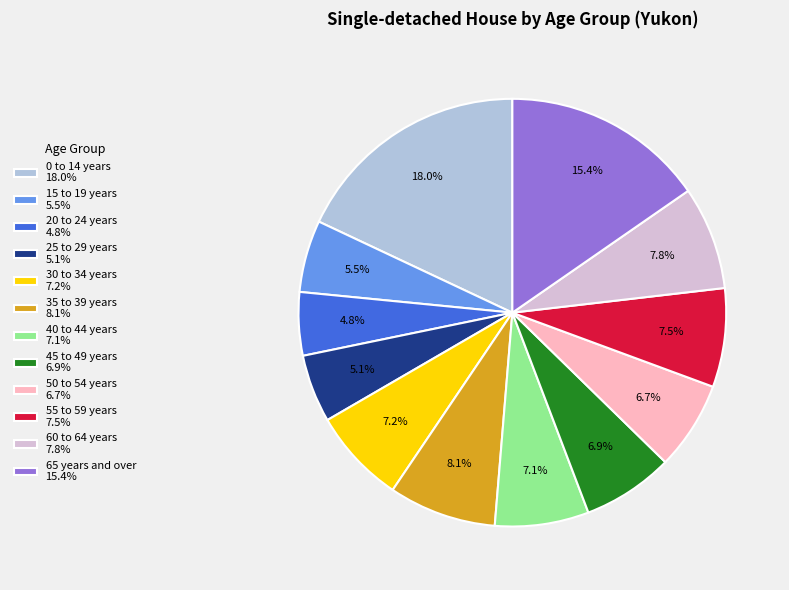

Is there a majority slice in this chart?

No